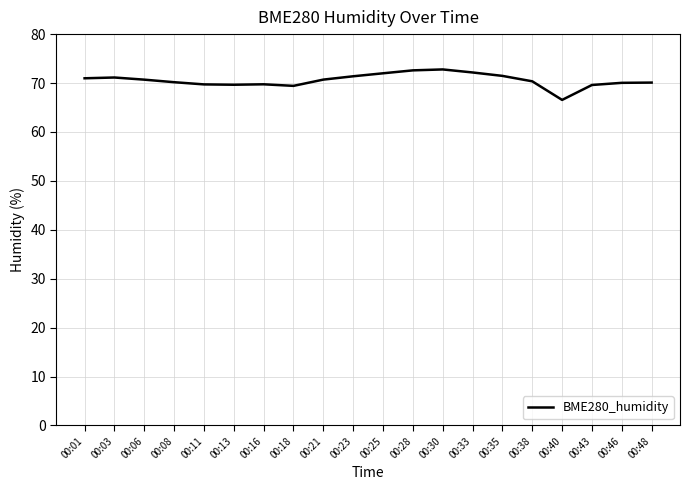

What is the difference between the maximum and minimum values?

6.2